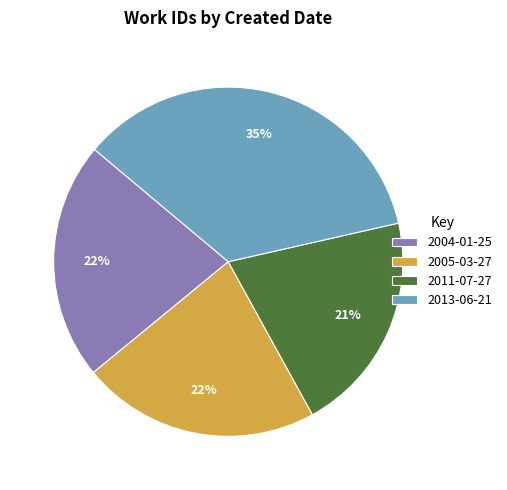

How many slices are in this pie chart?

4